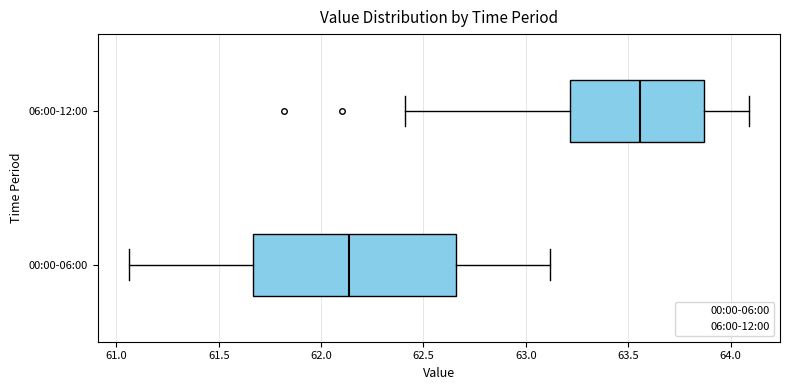

Which box has the furthest to the left median line?

00:00-06:00